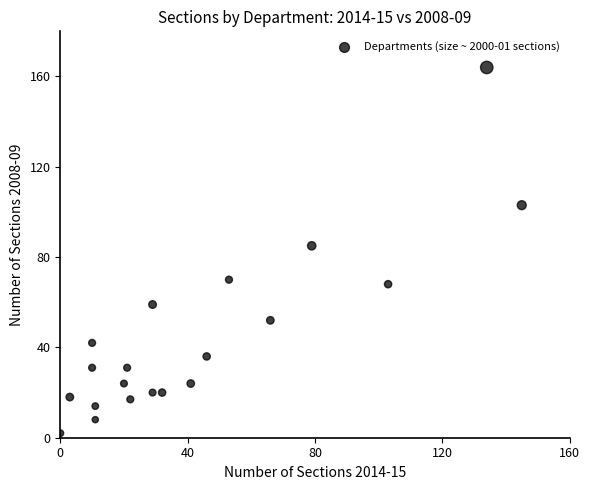

What Y value in the scatter plot is closest to 83?

85